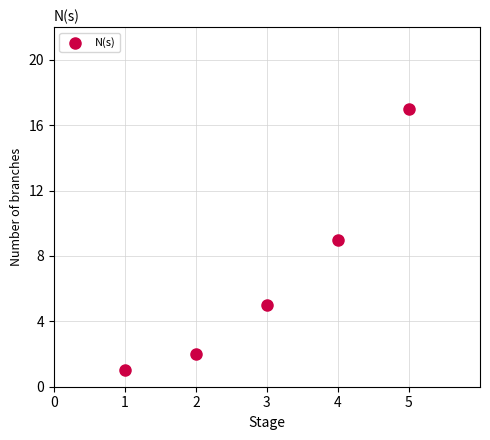

What is the range of X values (max minus min)?

4